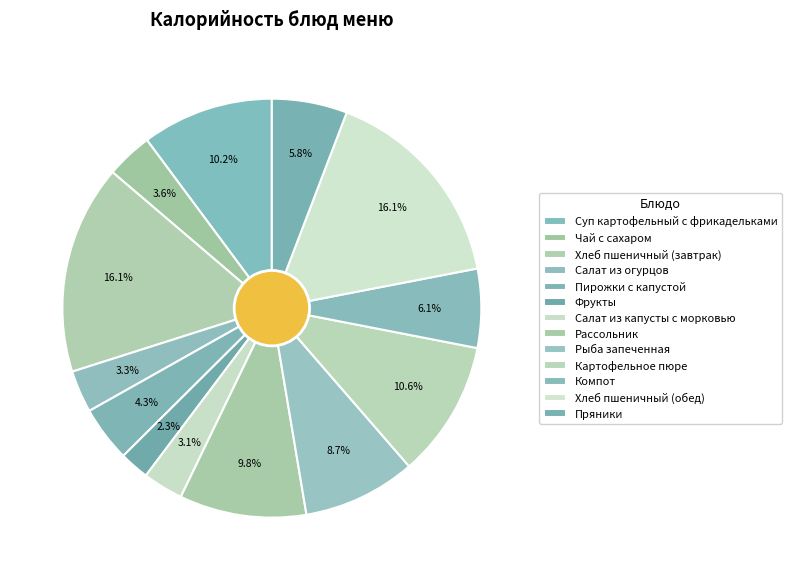

To the nearest percent, what percentage of the pie is Хлеб пшеничный (обед)?

16%